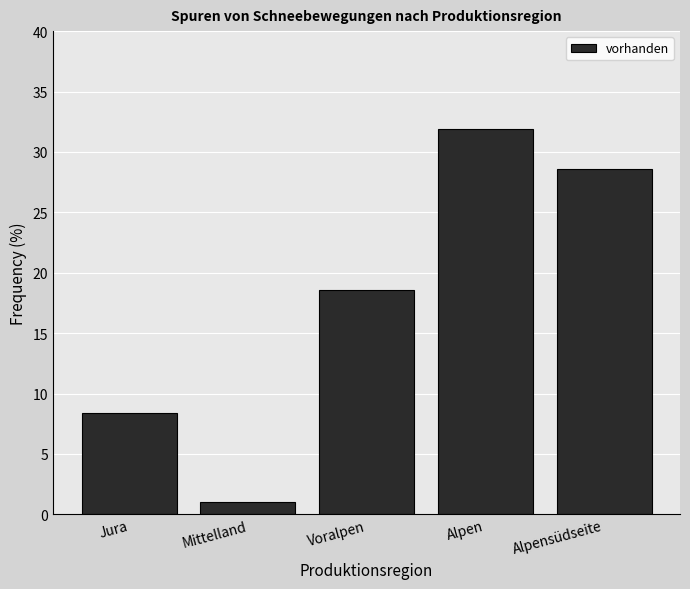

Reading left to right, transcribe all the data shown in this chart.

Jura=8.4	Mittelland=1.0	Voralpen=18.6	Alpen=31.9	Alpensüdseite=28.6